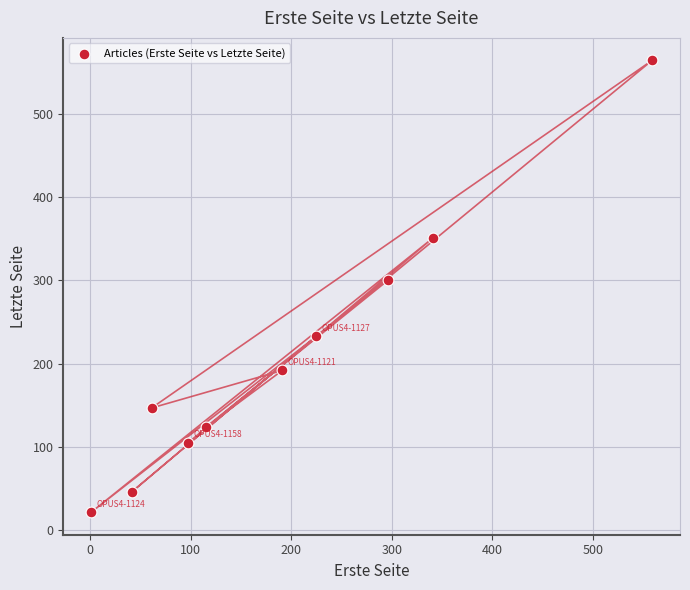

What Y value in the scatter plot is closest to 293?

300